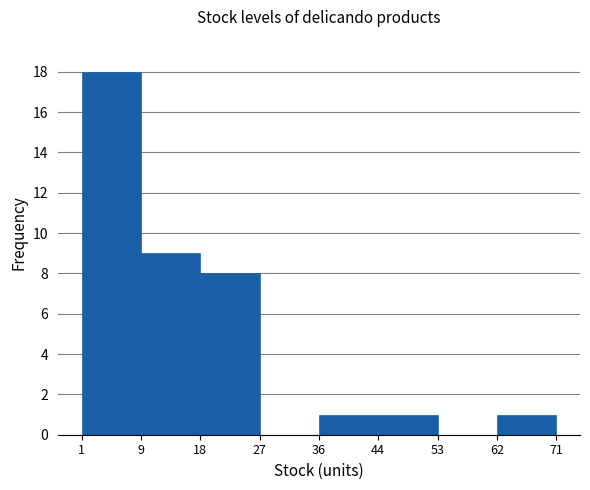

Reading left to right, transcribe this chart: for each bar, give the range it covers on the x-axis and its height. The values are not printed on the chart, so give them approximately, as read against the axis.

1 to 9: 18
9 to 18: 9
18 to 27: 8
27 to 36: 0
36 to 44: 1
44 to 53: 1
53 to 62: 0
62 to 71: 1